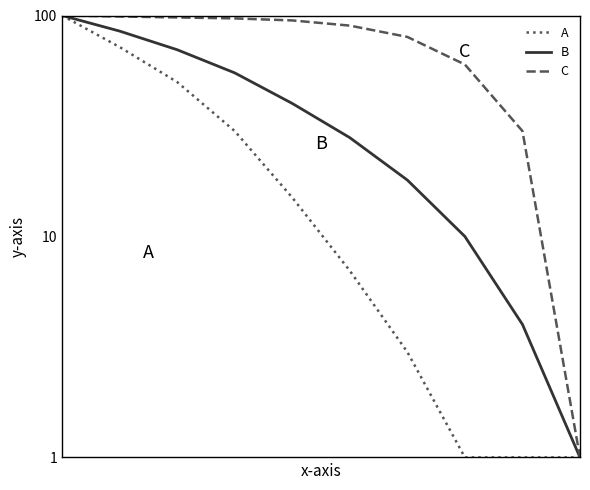

Which series has the largest total across all categories?

C